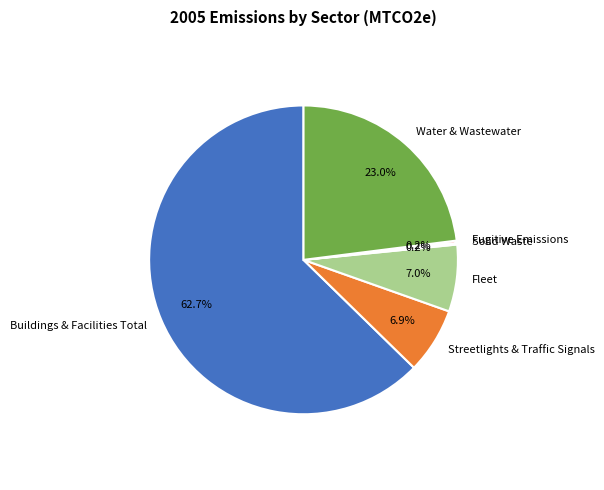

Which category has the biggest portion of the pie?

Buildings & Facilities Total